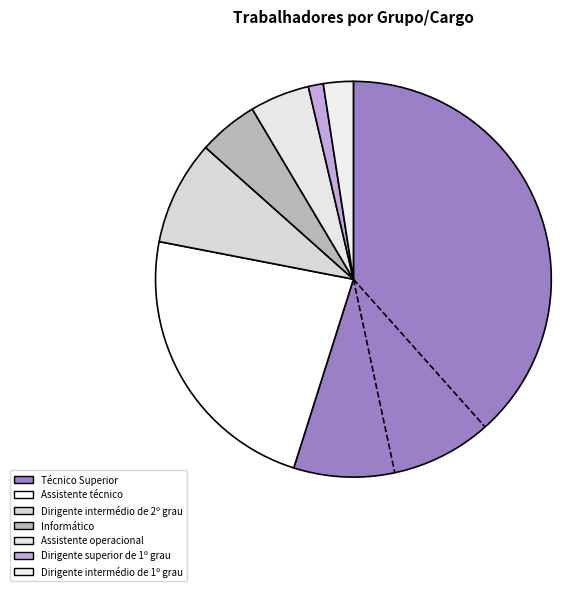

What percentage is the Informático slice, to the nearest percent?

5%